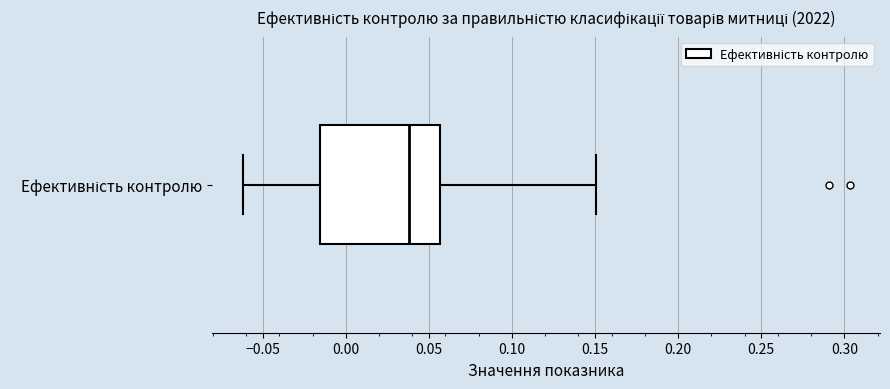

Where does the left whisker of the box for Ефективність контролю end on the x-axis? The values are not printed on the chart, so give them approximately, as read against the axis.

-0.060